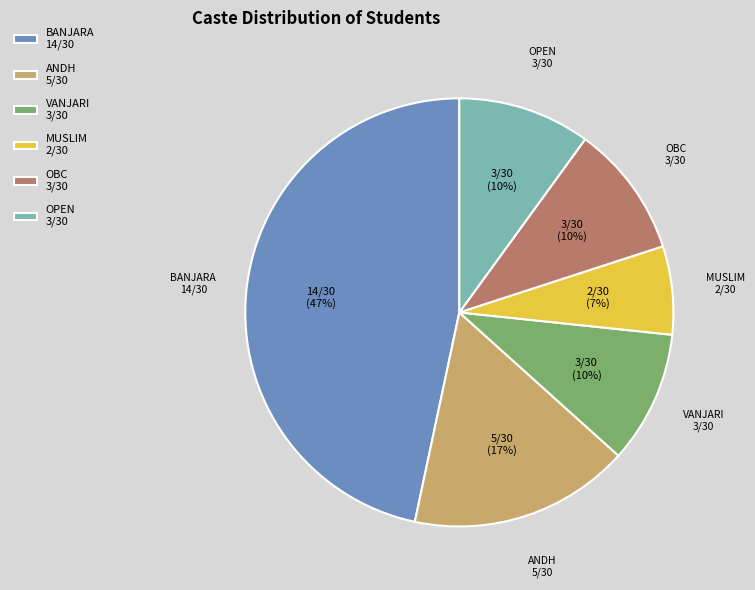

To the nearest percent, what is the difference between the largest and smallest slice percentages?

40%